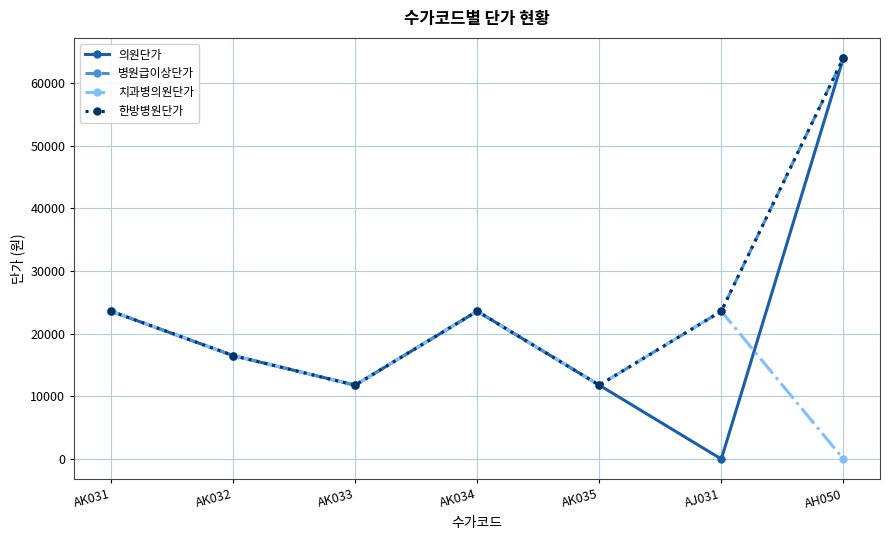

What is the difference between the highest and lowest values at AH050?

64000